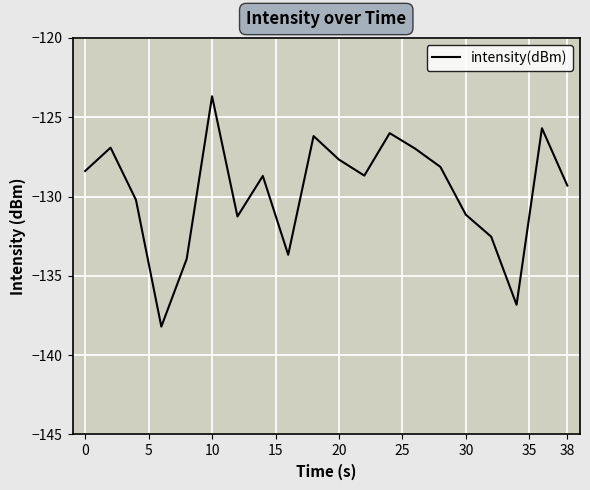

What is the smallest value displayed?

-138.2